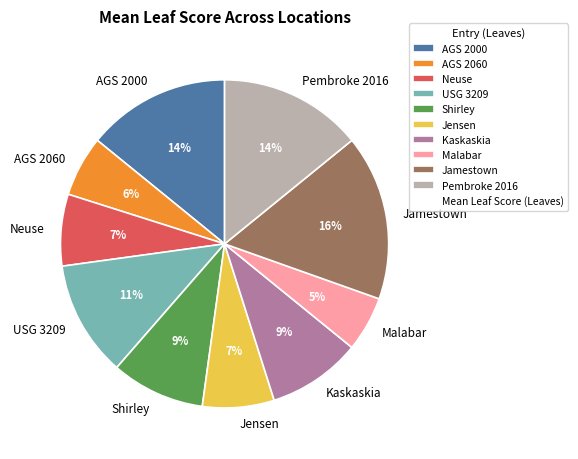

Approximately how many times larger is the value at USG 3209 compared to Kaskaskia?

1.2